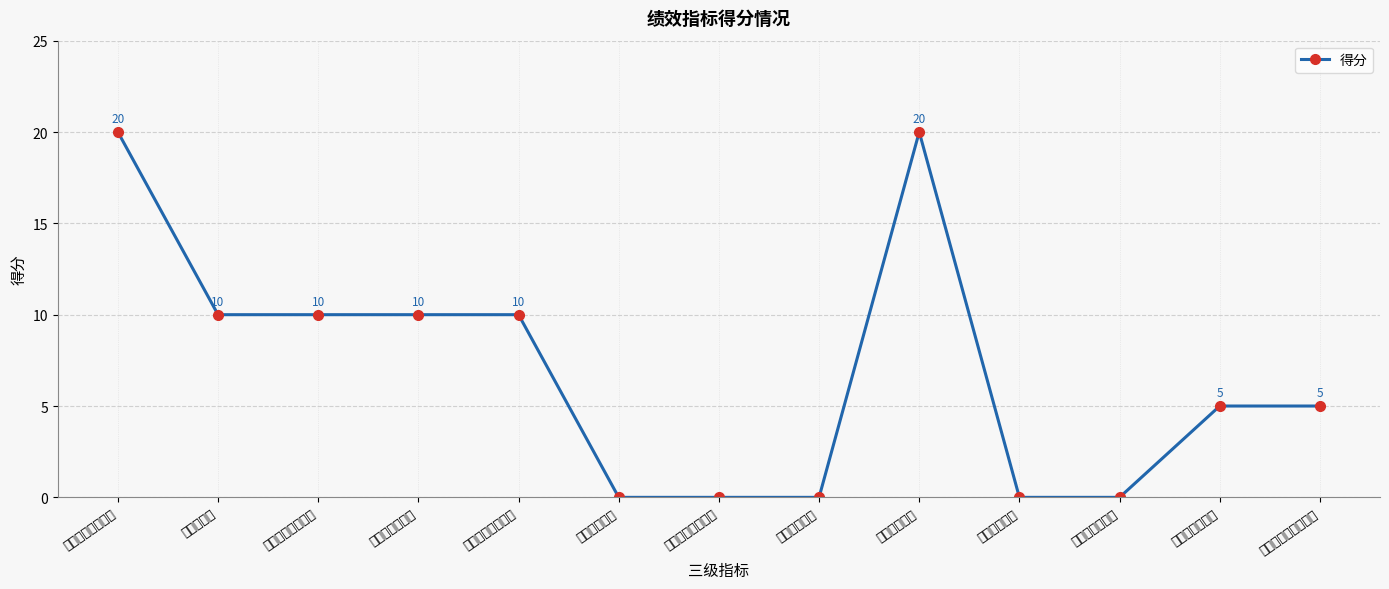

Reading left to right, what are all the values shown in this chart?

20	10	10	10	10	0	0	0	20	0	0	5	5